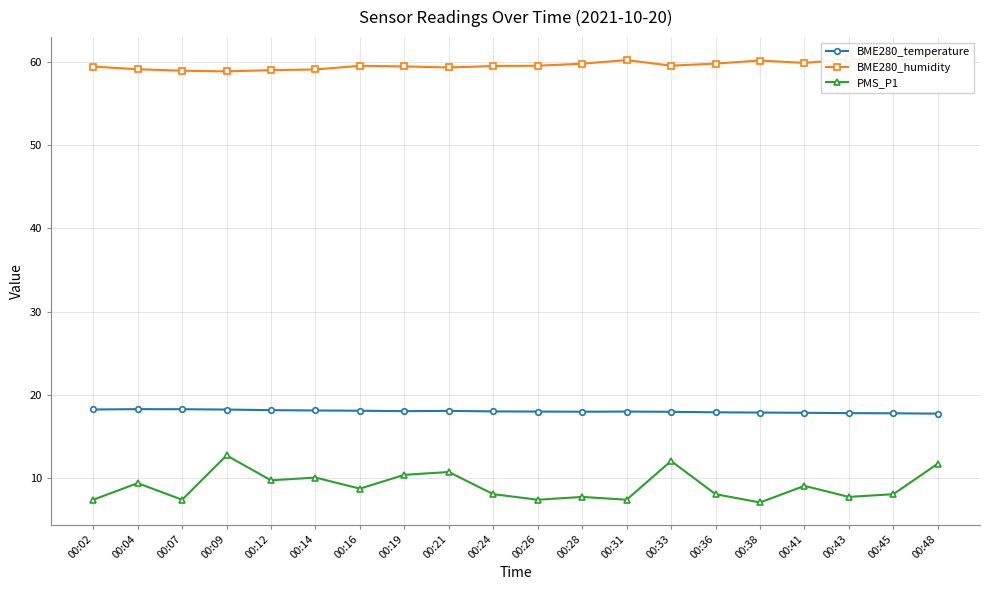

Does the chart display data point markers on the line(s)?

Yes